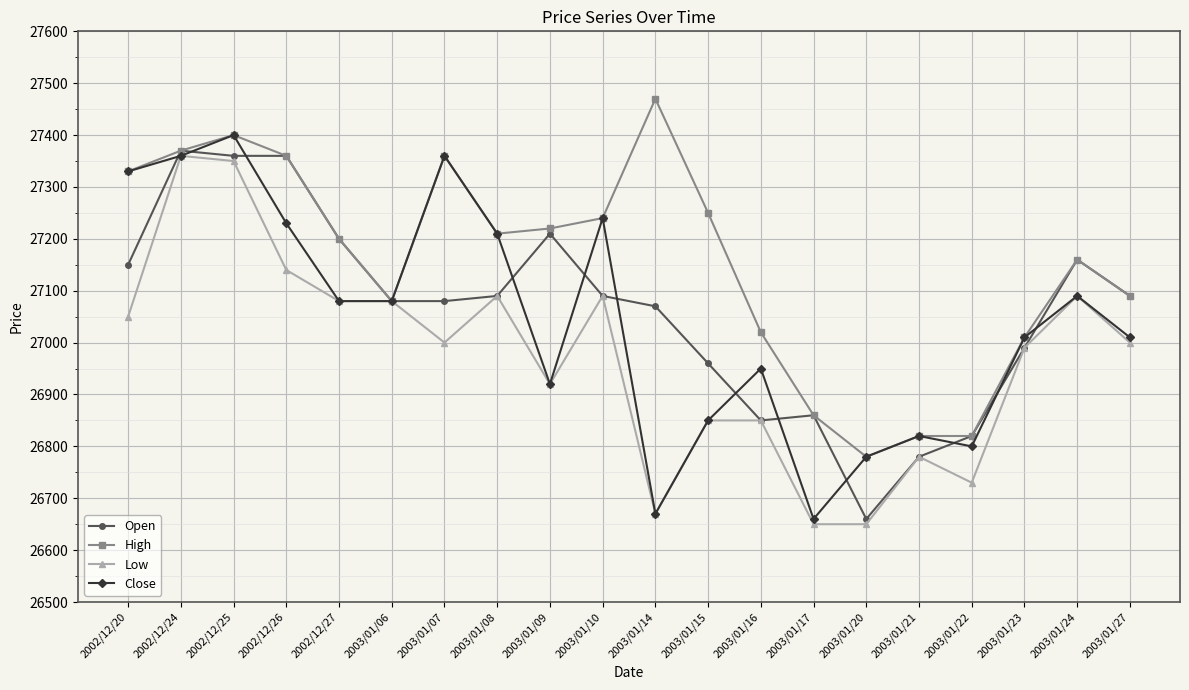

Which category has the highest value in the Low series?

2002/12/24